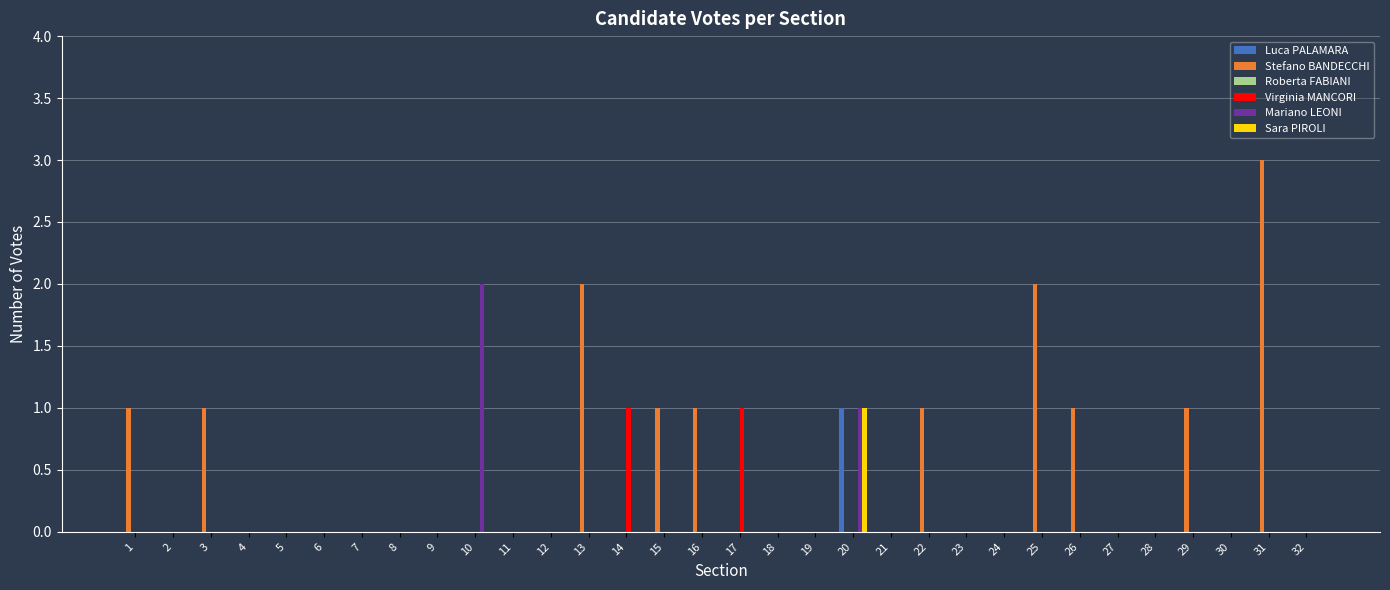

Are the bars horizontal?

No